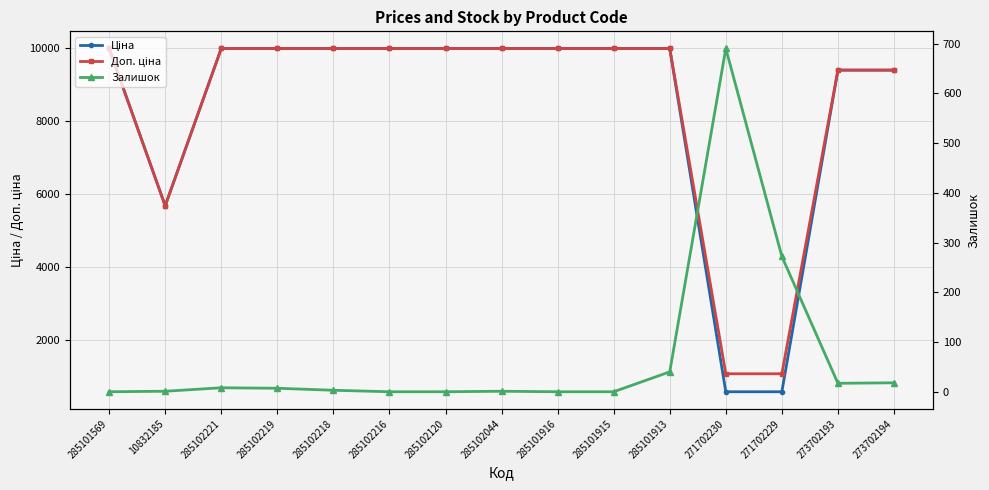

True or false: Залишок and Доп. ціна intersect in this chart.

False